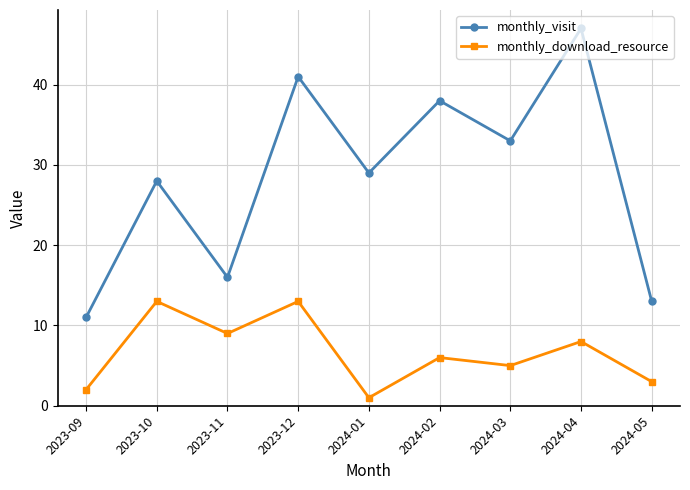

What is the maximum value for monthly_visit?

47